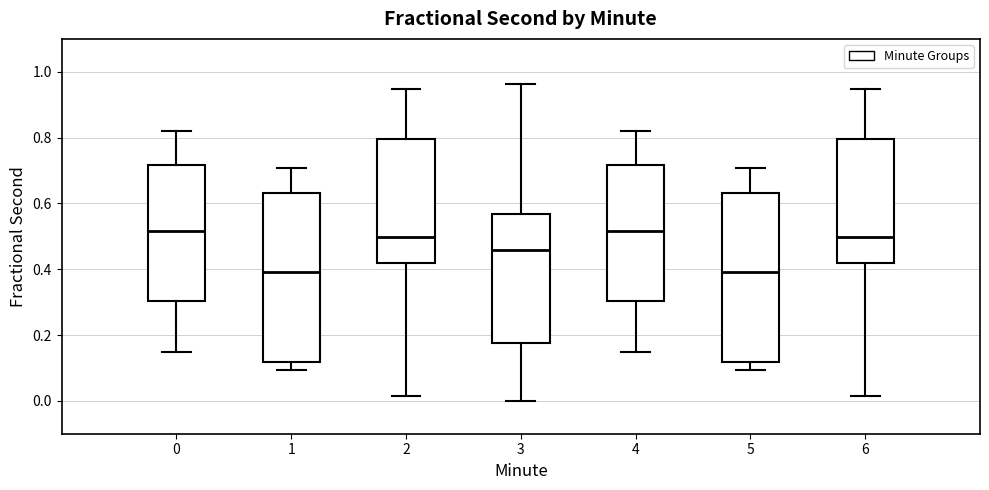

Reading left to right, transcribe this box plot: for each box, give where its median line is, the range the box spans, and where its two whiskers end, as read against the y-axis. The values are not printed on the chart, so give them approximately, as read against the axis.

0: median 0.52, box 0.30 to 0.72, whiskers 0.14 to 0.82
1: median 0.40, box 0.12 to 0.64, whiskers 0.10 to 0.70
2: median 0.50, box 0.42 to 0.80, whiskers 0.02 to 0.94
3: median 0.46, box 0.18 to 0.56, whiskers 0.00 to 0.96
4: median 0.52, box 0.30 to 0.72, whiskers 0.14 to 0.82
5: median 0.40, box 0.12 to 0.64, whiskers 0.10 to 0.70
6: median 0.50, box 0.42 to 0.80, whiskers 0.02 to 0.94